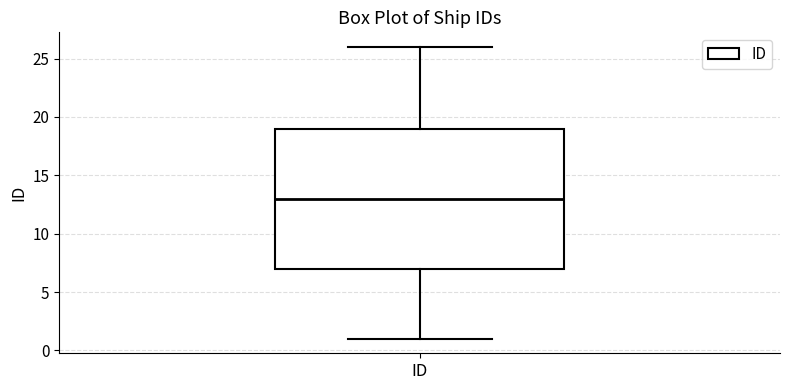

Transcribe this box plot: give where the median line is, the range the box spans, and where the two whiskers end, as read against the y-axis. The values are not printed on the chart, so give them approximately, as read against the axis.

median 13, box 7 to 19, whiskers 1 to 26